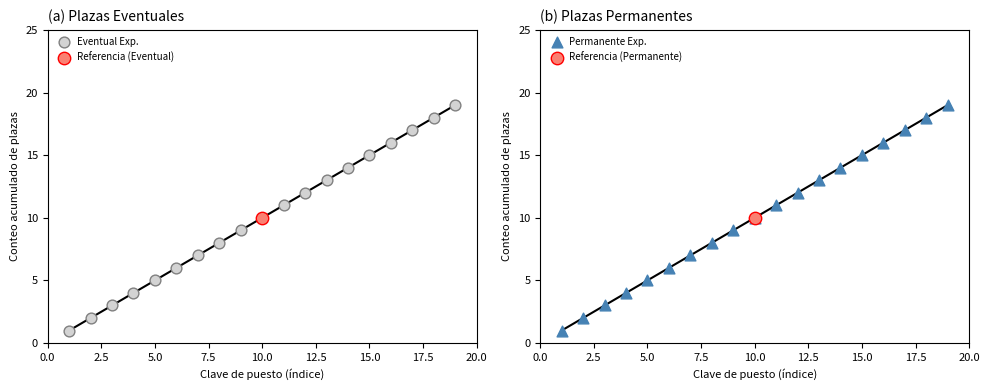

Which series reaches the minimum Y coordinate?

Eventual Exp.